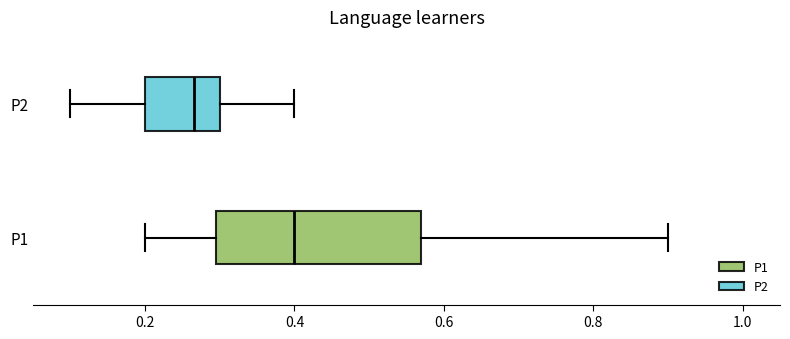

Reading bottom to top, transcribe this box plot: for each box, give where its median line is, the range the box spans, and where its two whiskers end, as read against the x-axis. The values are not printed on the chart, so give them approximately, as read against the axis.

P1: median 0.40, box 0.30 to 0.58, whiskers 0.20 to 0.90
P2: median 0.26, box 0.20 to 0.30, whiskers 0.10 to 0.40